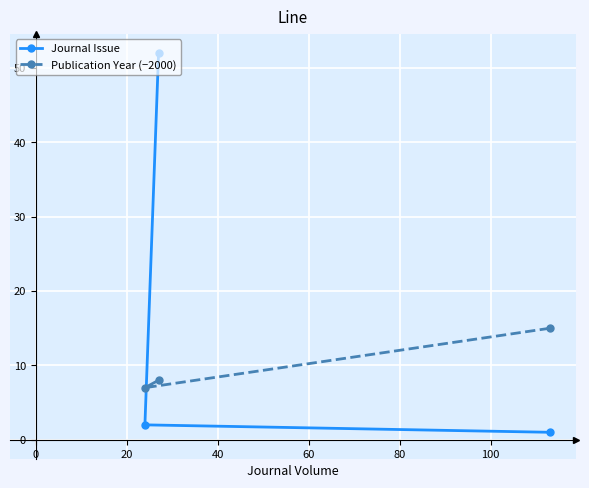

What are all the series names shown in the legend?

Journal Issue, Publication Year (−2000)